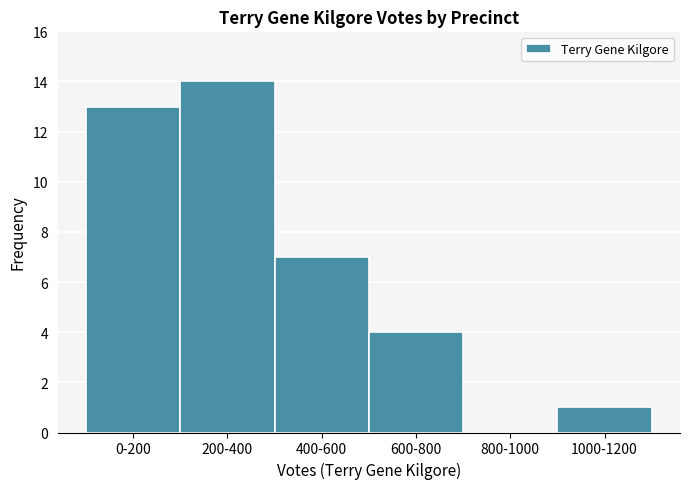

Reading right to left, what are all the values shown in this chart?

1000-1200=1	800-1000=0	600-800=4	400-600=7	200-400=14	0-200=13